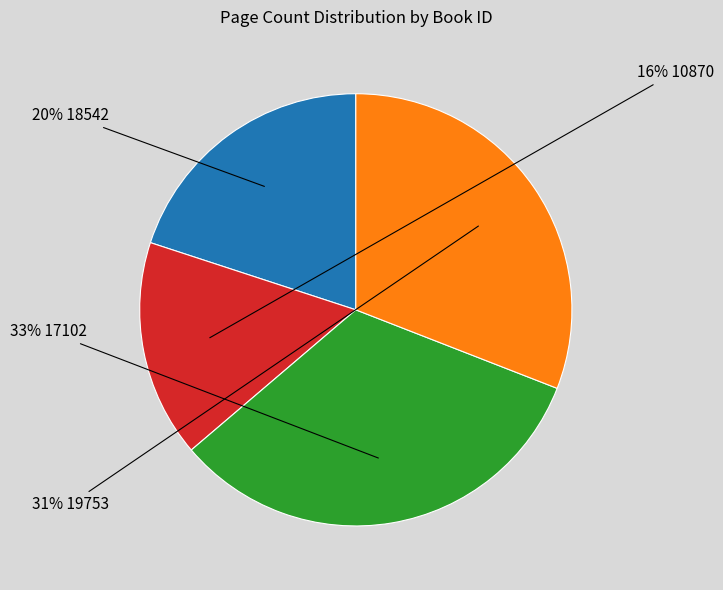

To the nearest percent, what is the average slice percentage?

25%